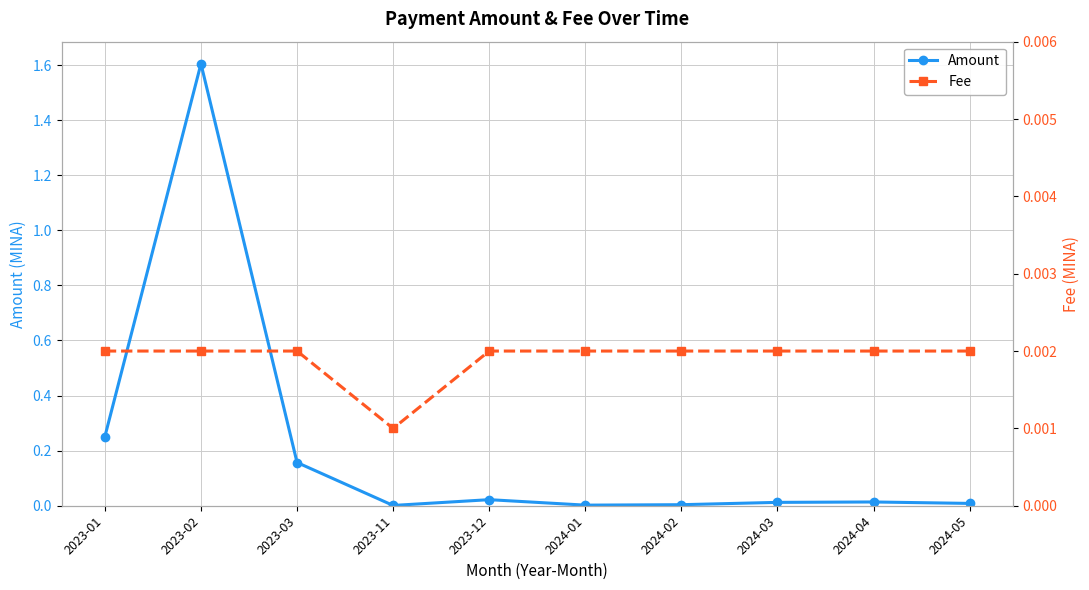

Reading right to left, what are all the values shown in this chart?

Amount: 2024-05=0.0	2024-04=0.0	2024-03=0.0	2024-02=0.0	2024-01=0.0	2023-12=0.0	2023-11=0.0	2023-03=0.2	2023-02=1.6	2023-01=0.3
Fee: 2024-05=0.0	2024-04=0.0	2024-03=0.0	2024-02=0.0	2024-01=0.0	2023-12=0.0	2023-11=0.0	2023-03=0.0	2023-02=0.0	2023-01=0.0